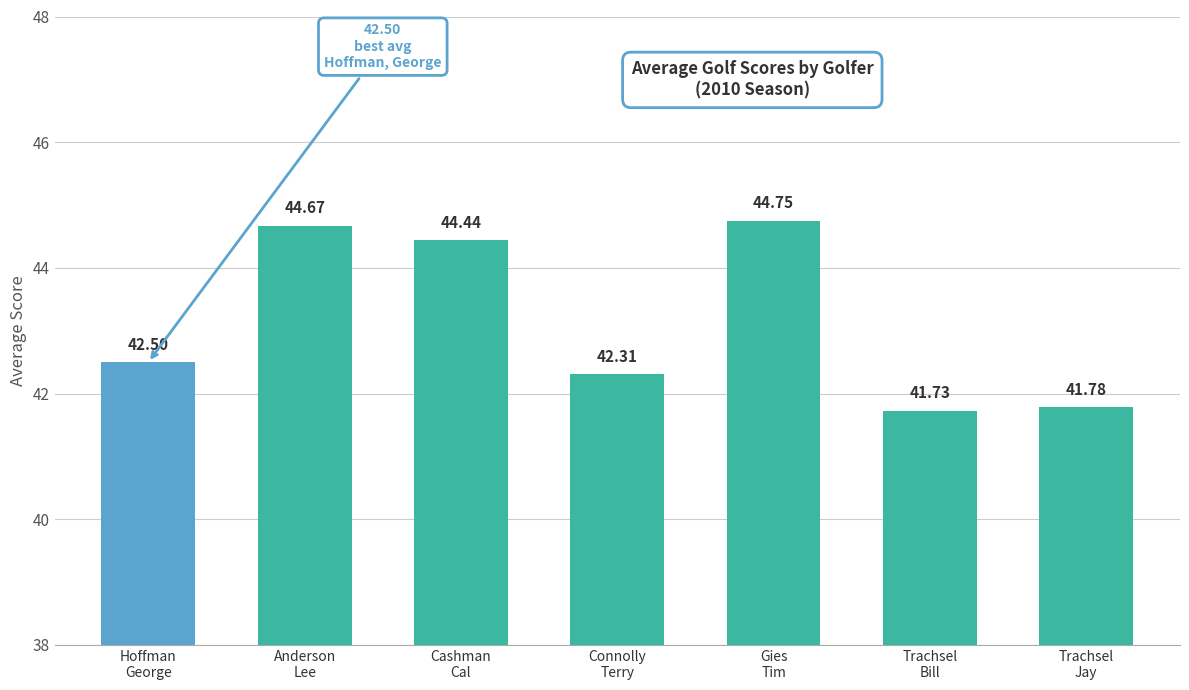

What is the minimum value shown in the chart?

41.7